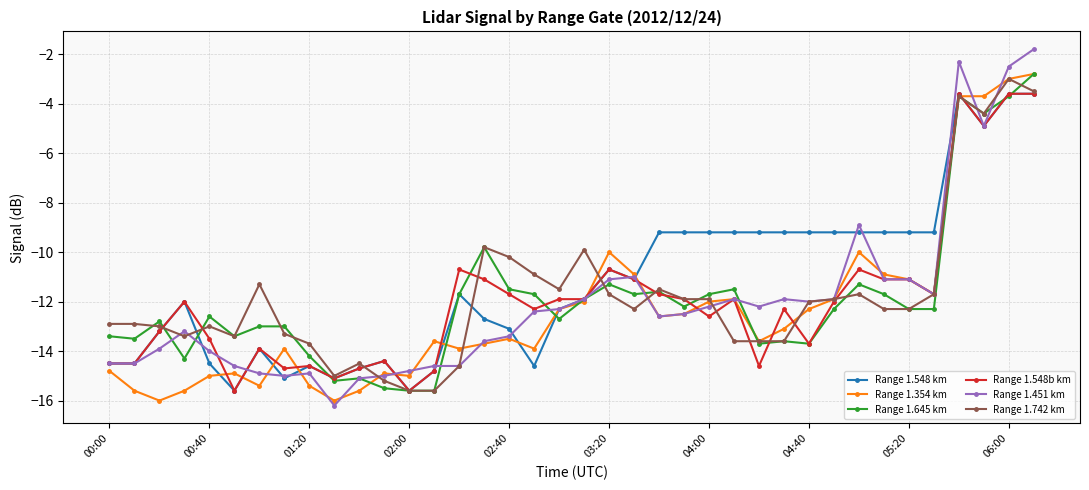

Reading left to right, extract all data points from this chart.

Range 1.548 km: -14.5	-14.5	-13.2	-12.0	-14.5	-15.6	-13.9	-15.1	-14.6	-15.1	-14.7	-14.4	-15.6	-14.8	-11.7	-12.7	-13.1	-14.6	-12.3	-11.9	-10.7	-11.1	-9.2	-9.2	-9.2	-9.2	-9.2	-9.2	-9.2	-9.2	-9.2	-9.2	-9.2	-9.2	-3.6	-4.9	-3.6	-3.6
Range 1.354 km: -14.8	-15.6	-16.0	-15.6	-15.0	-14.9	-15.4	-13.9	-15.4	-16.0	-15.6	-14.9	-15.0	-13.6	-13.9	-13.7	-13.5	-13.9	-12.3	-12.0	-10.0	-10.9	-12.6	-12.5	-12.0	-11.9	-13.6	-13.1	-12.3	-11.9	-10.0	-10.9	-11.1	-11.7	-3.7	-3.7	-3.0	-2.8
Range 1.645 km: -13.4	-13.5	-12.8	-14.3	-12.6	-13.4	-13.0	-13.0	-14.2	-15.2	-15.1	-15.5	-15.6	-15.6	-11.7	-9.8	-11.5	-11.7	-12.7	-11.9	-11.3	-11.7	-11.6	-12.2	-11.7	-11.5	-13.7	-13.6	-13.7	-12.3	-11.3	-11.7	-12.3	-12.3	-3.7	-4.4	-3.7	-2.8
Range 1.548b km: -14.5	-14.5	-13.2	-12.0	-13.5	-15.6	-13.9	-14.7	-14.6	-15.1	-14.7	-14.4	-15.6	-14.8	-10.7	-11.1	-11.7	-12.3	-11.9	-11.9	-10.7	-11.1	-11.7	-11.9	-12.6	-11.9	-14.6	-12.3	-13.7	-12.0	-10.7	-11.1	-11.1	-11.7	-3.6	-4.9	-3.6	-3.6
Range 1.451 km: -14.5	-14.5	-13.9	-13.2	-14.0	-14.6	-14.9	-15.0	-14.9	-16.2	-15.1	-15.0	-14.8	-14.6	-14.6	-13.6	-13.4	-12.4	-12.3	-11.9	-11.1	-11.0	-12.6	-12.5	-12.2	-11.9	-12.2	-11.9	-12.0	-11.9	-8.9	-11.1	-11.1	-11.7	-2.3	-4.9	-2.5	-1.8
Range 1.742 km: -12.9	-12.9	-13.0	-13.4	-13.0	-13.4	-11.3	-13.3	-13.7	-15.0	-14.5	-15.2	-15.6	-15.6	-14.6	-9.8	-10.2	-10.9	-11.5	-9.9	-11.7	-12.3	-11.5	-11.9	-11.9	-13.6	-13.6	-13.6	-12.0	-11.9	-11.7	-12.3	-12.3	-11.7	-3.7	-4.4	-3.0	-3.5